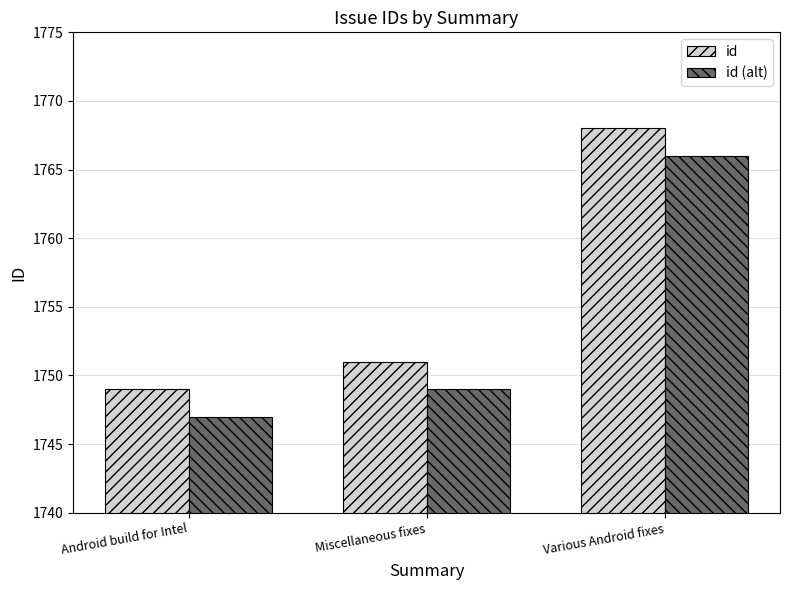

Where is id (alt) nearest to the value 1756?

Miscellaneous fixes